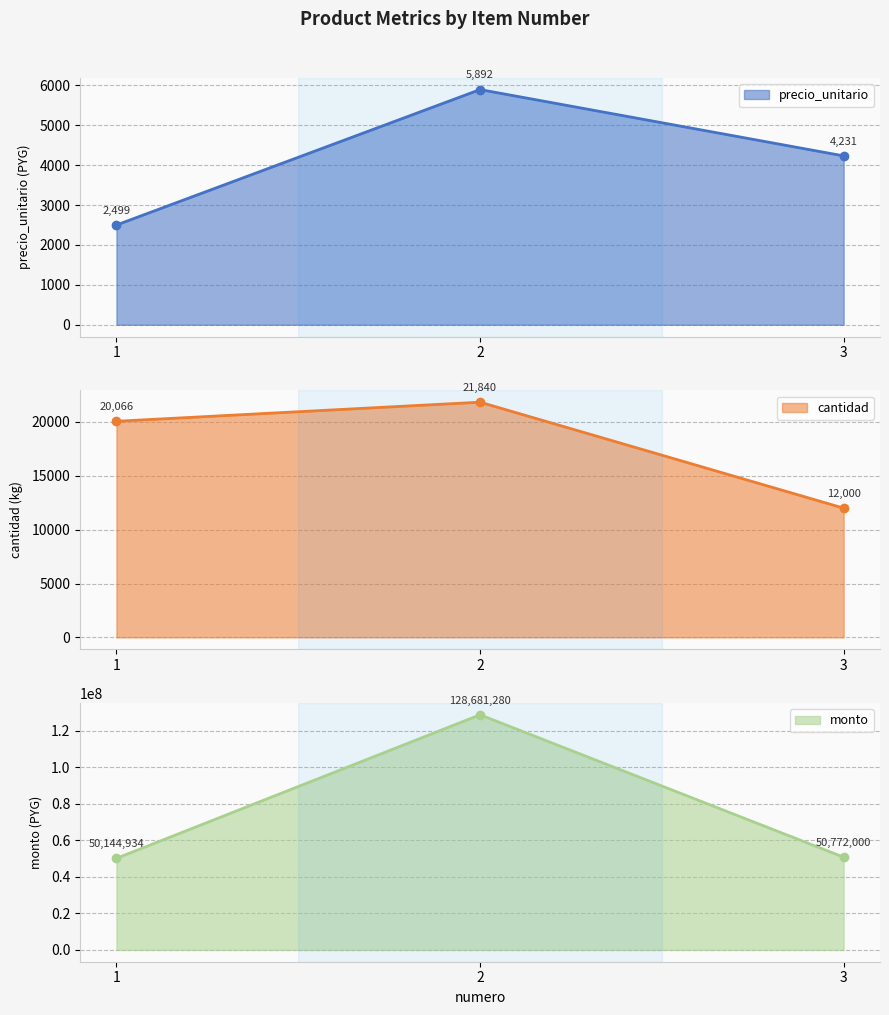

What is the value of the precio_unitario point at the 3rd from the left?

4231